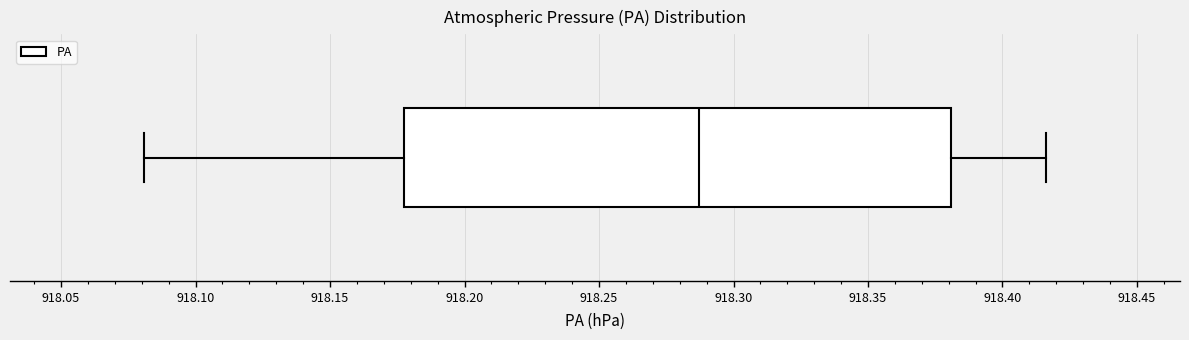

Where does the left whisker of the box end on the x-axis? The values are not printed on the chart, so give them approximately, as read against the axis.

918.080